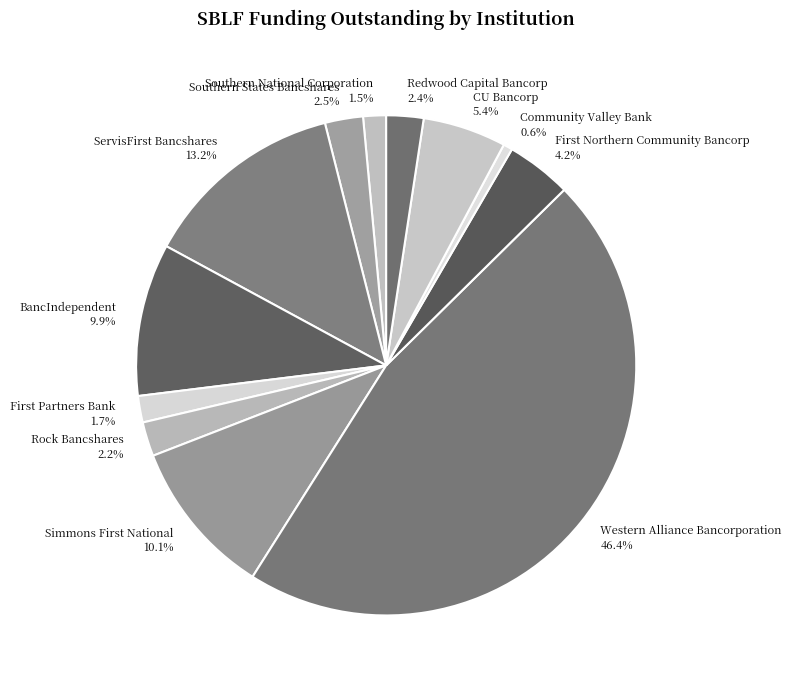

How many segments does this pie chart have?

12